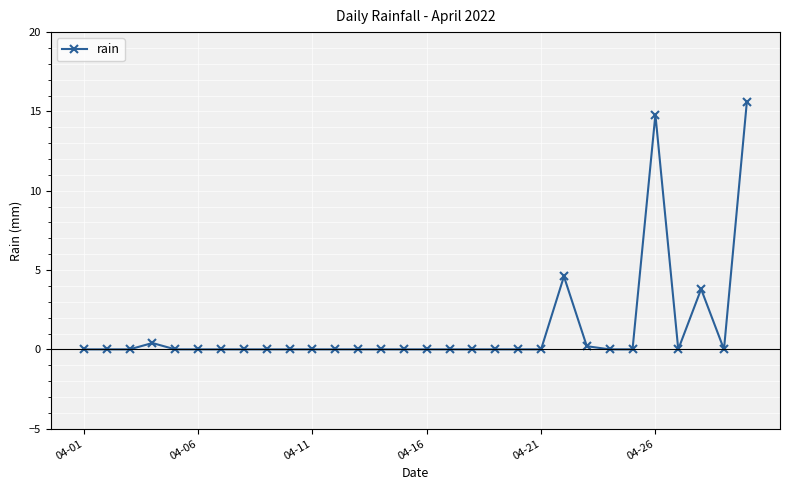

Reading left to right, list all the values displayed in this chart.

0.0	0.0	0.0	0.4	0.0	0.0	0.0	0.0	0.0	0.0	0.0	0.0	0.0	0.0	0.0	0.0	0.0	0.0	0.0	0.0	0.0	4.6	0.2	0.0	0.0	14.8	0.0	3.8	0.0	15.6